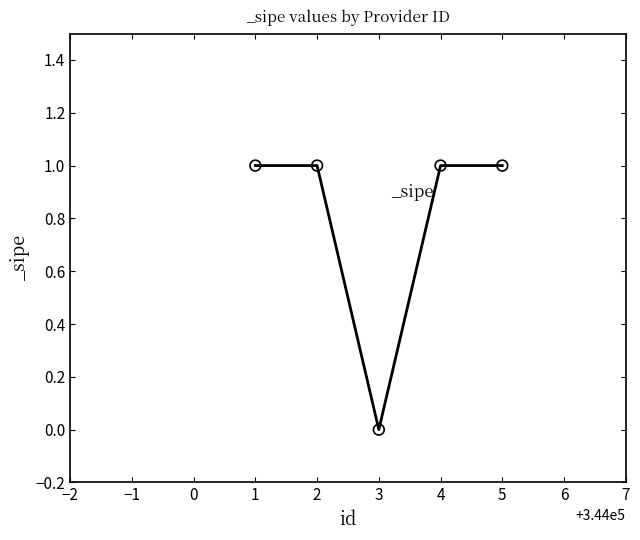

Which has a higher value, 3 or 4?

4